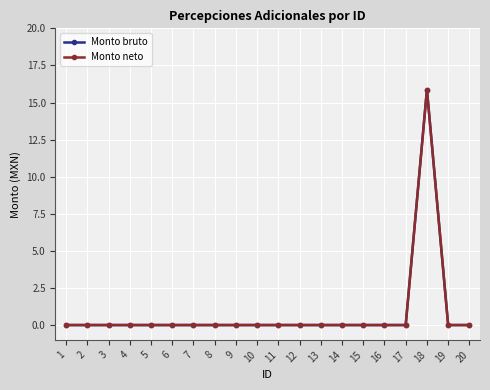

Does the chart have visible grid lines?

Yes